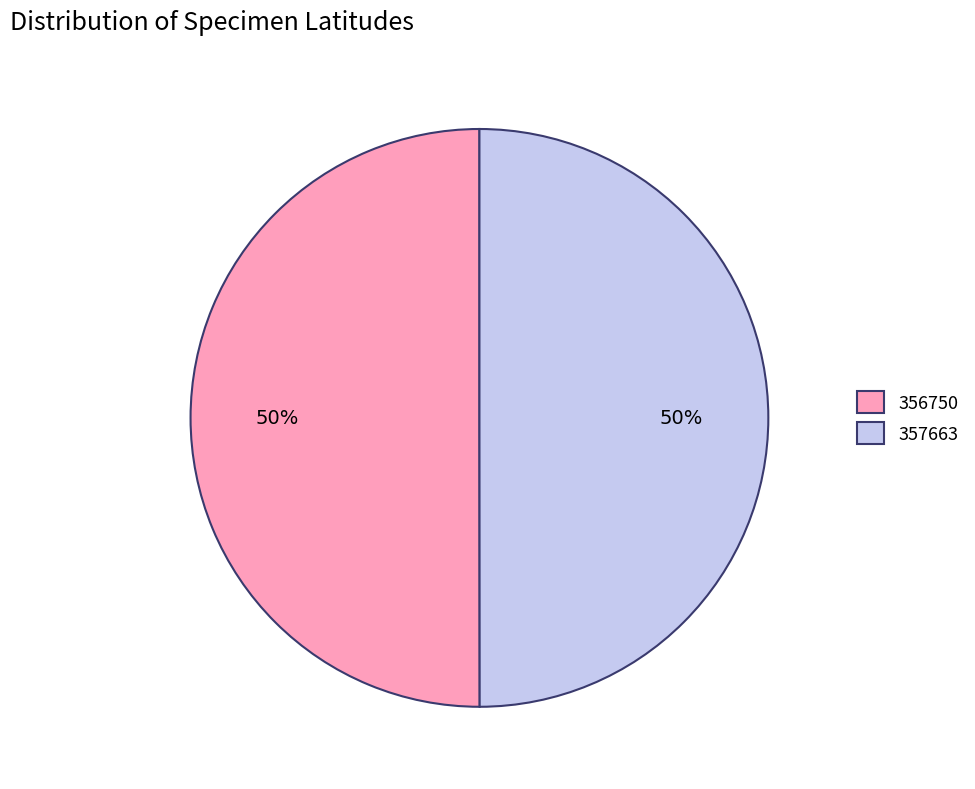

Combined, do 357663 and 356750 account for over 50%?

Yes